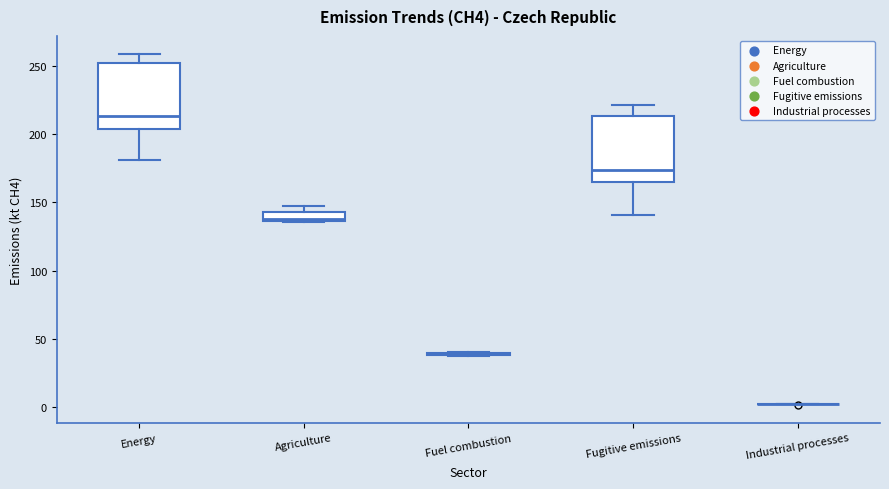

Where does the median line of the box for Agriculture sit on the y-axis? The values are not printed on the chart, so give them approximately, as read against the axis.

140